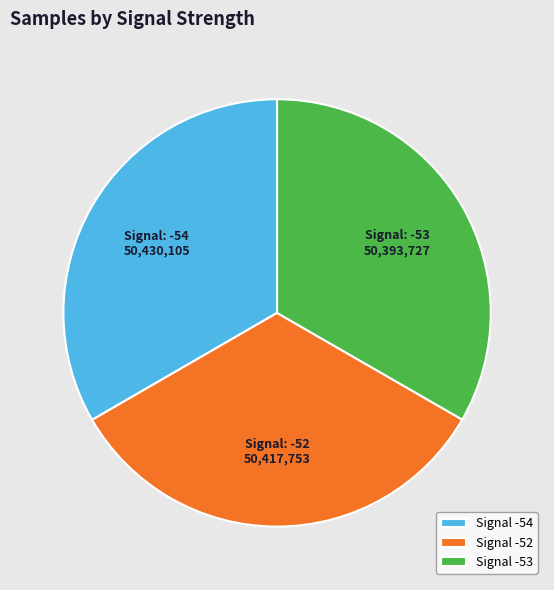

Count the number of slices in the pie.

3